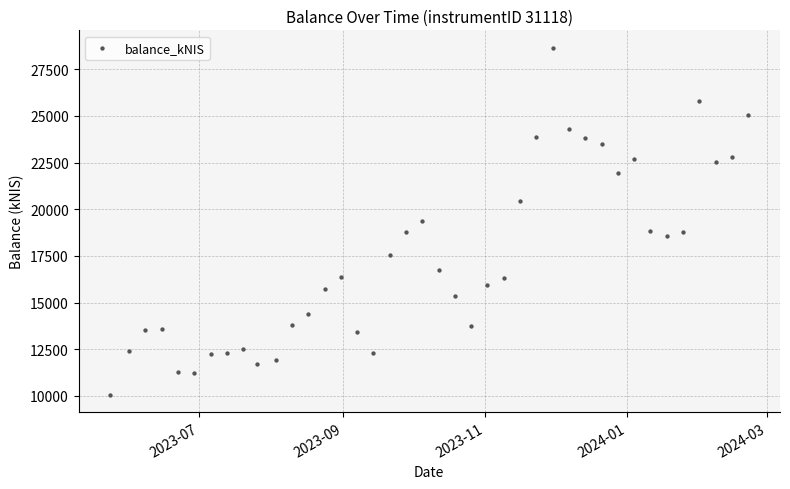

What is the range of Y values (max minus min)?

18581.2